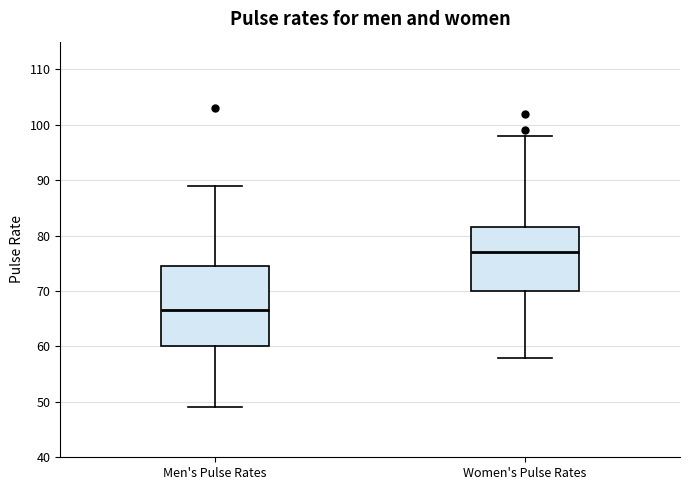

Reading left to right, read every box against the y-axis: the position of its median line, the range the box covers, and the ends of its whiskers. The values are not printed on the chart, so give them approximately, as read against the axis.

Men's Pulse Rates: median 67, box 60 to 75, whiskers 49 to 89
Women's Pulse Rates: median 77, box 70 to 82, whiskers 58 to 98